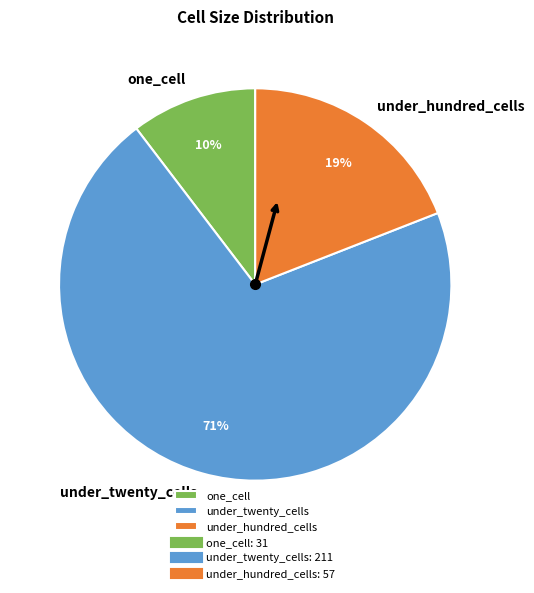

How many segments does this pie chart have?

3